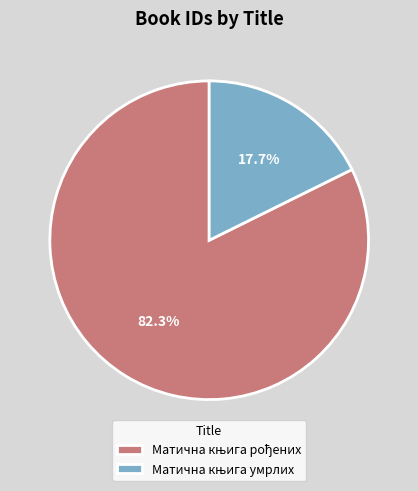

Does any single category account for the majority?

Yes